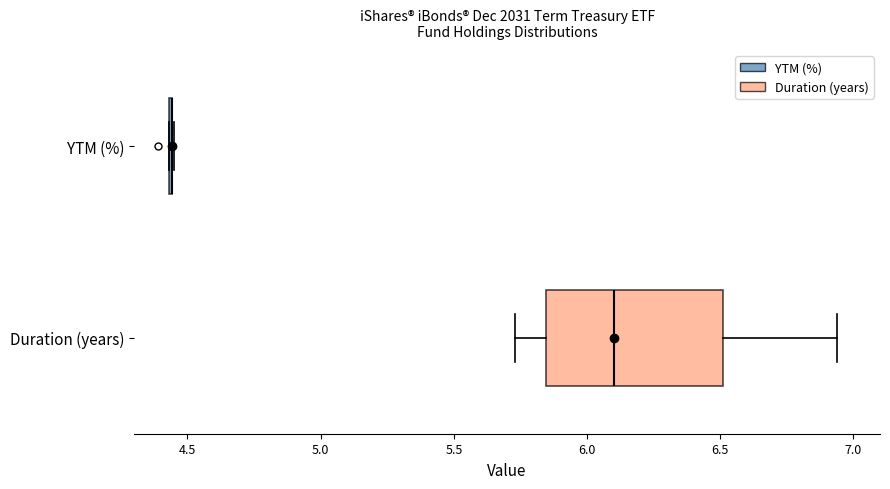

Comparing the boxes themselves (not the whiskers), which one is the widest?

Duration (years)